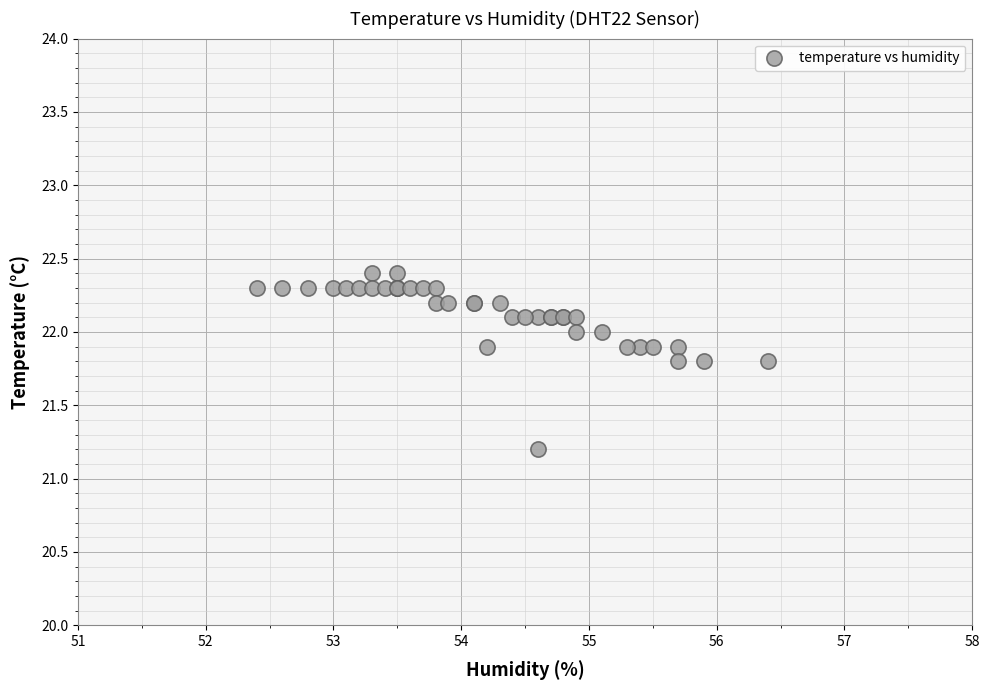

What Y value in the scatter plot is closest to 21?

21.2